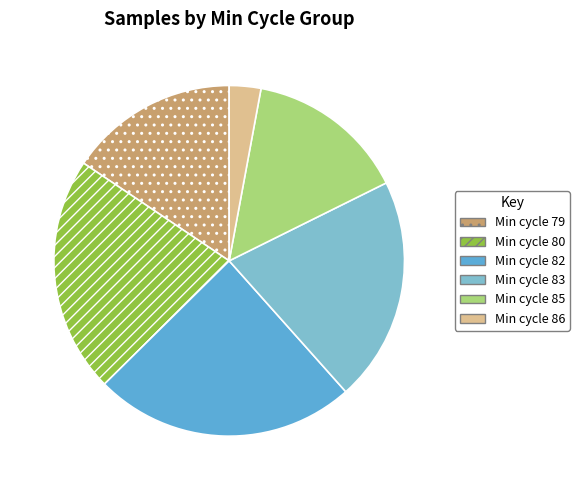

Is there a majority slice in this chart?

No